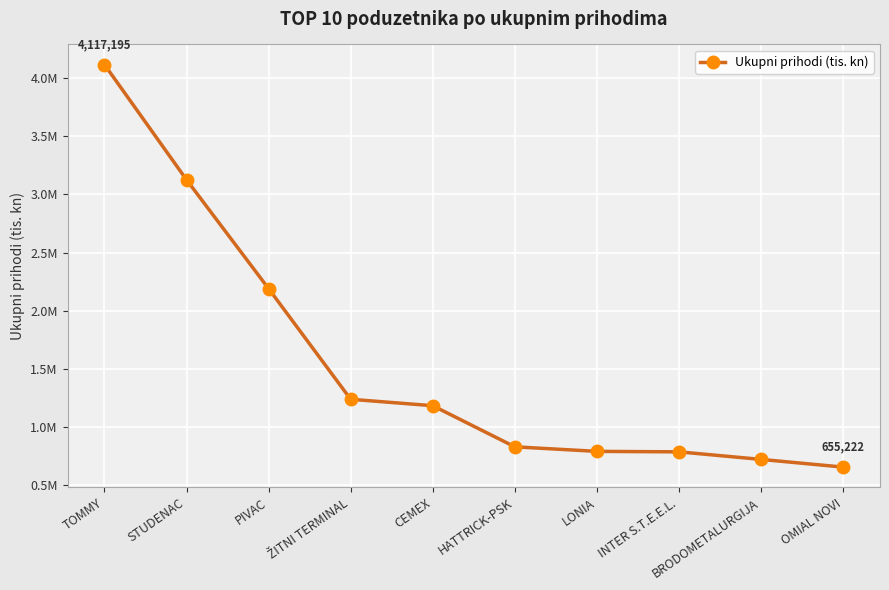

What is the change in value from PIVAC to HATTRICK-PSK?

-1360461.9